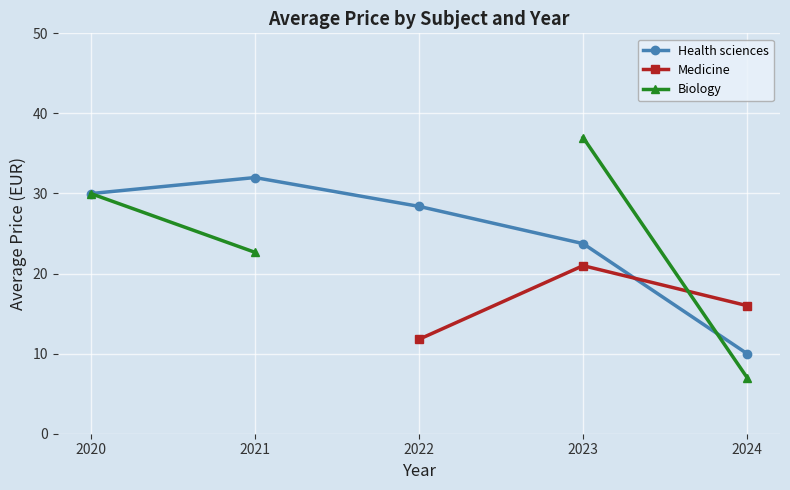

How many series are shown in this chart?

3